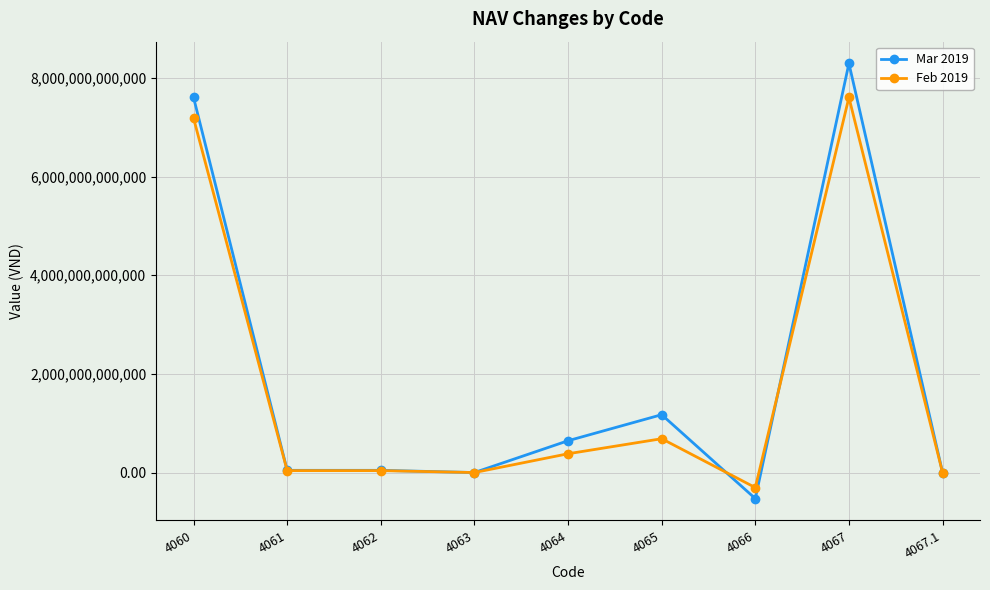

How many categories are shown in the chart?

9